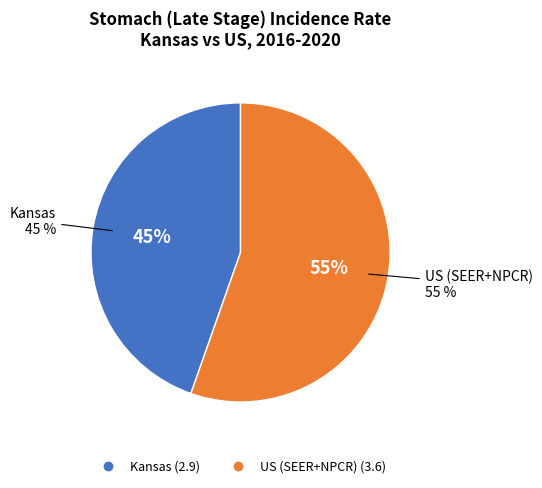

True or false: US (SEER+NPCR) accounts for 69% of the total.

False